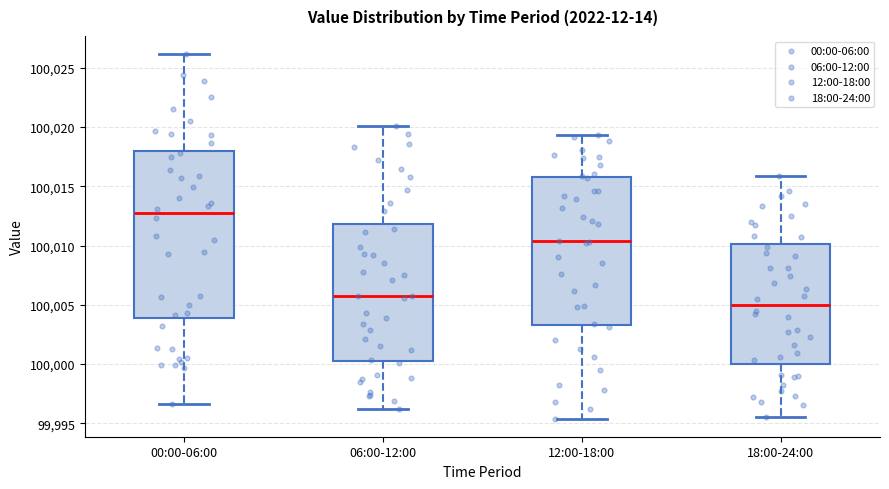

Which box is the tallest, from its lower edge to its upper edge?

00:00-06:00